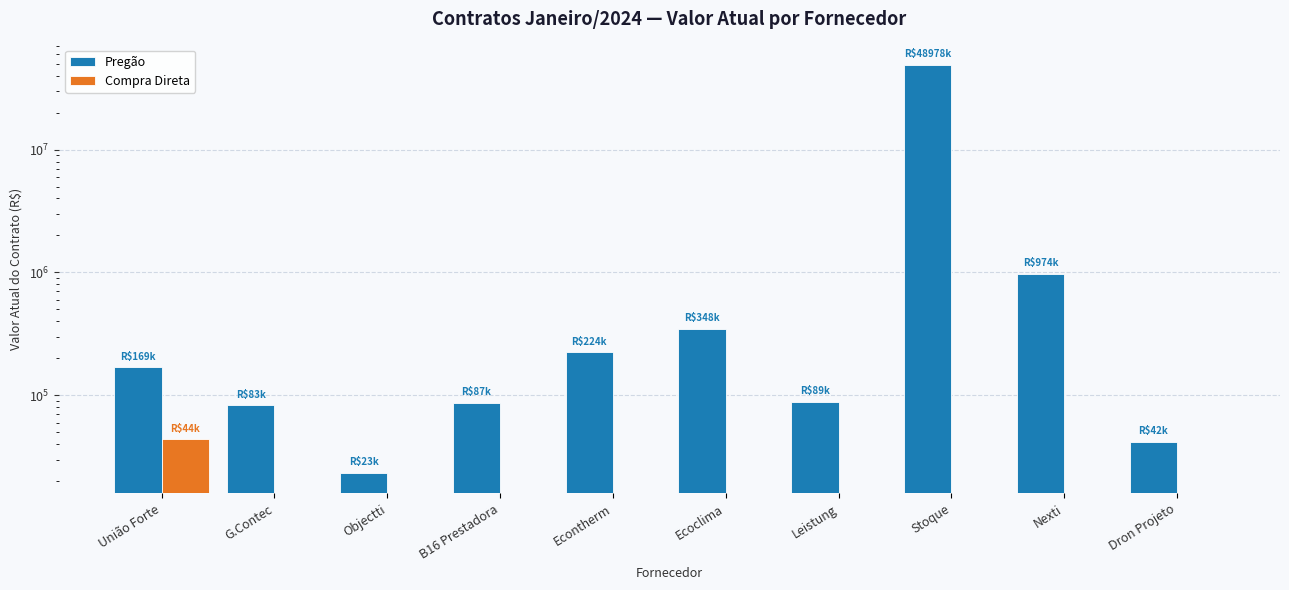

What is the total value across all series at Dron Projeto?

42000.0